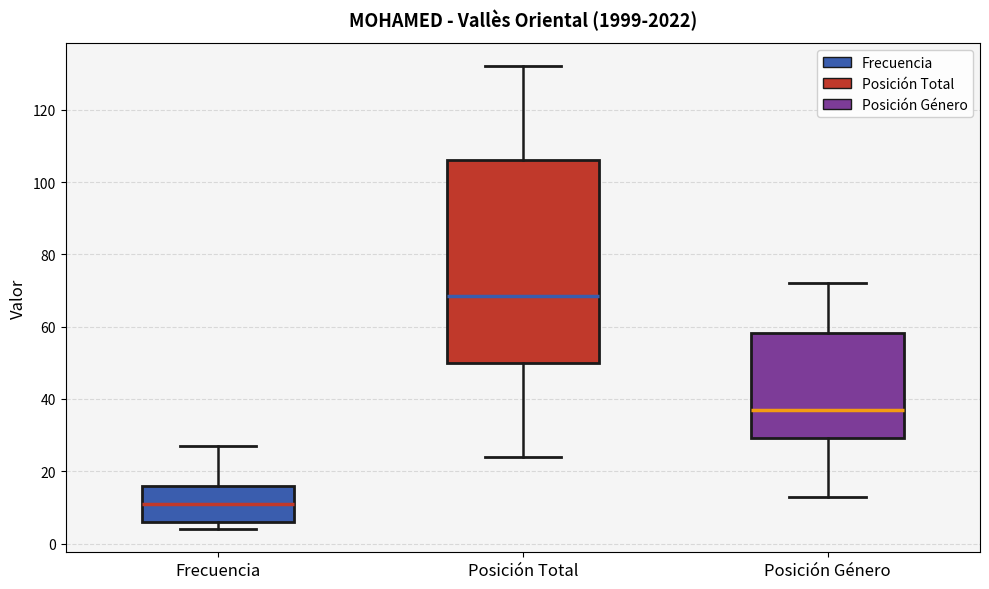

Which box's median line is the highest?

Posición Total